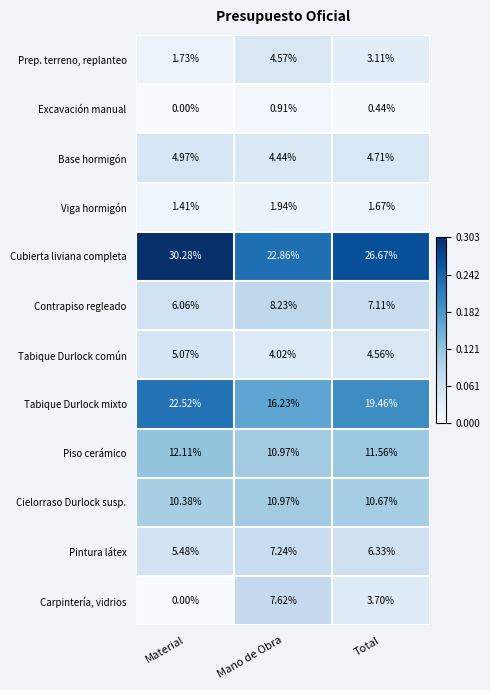

At which category is the sum across all series the highest?

Material